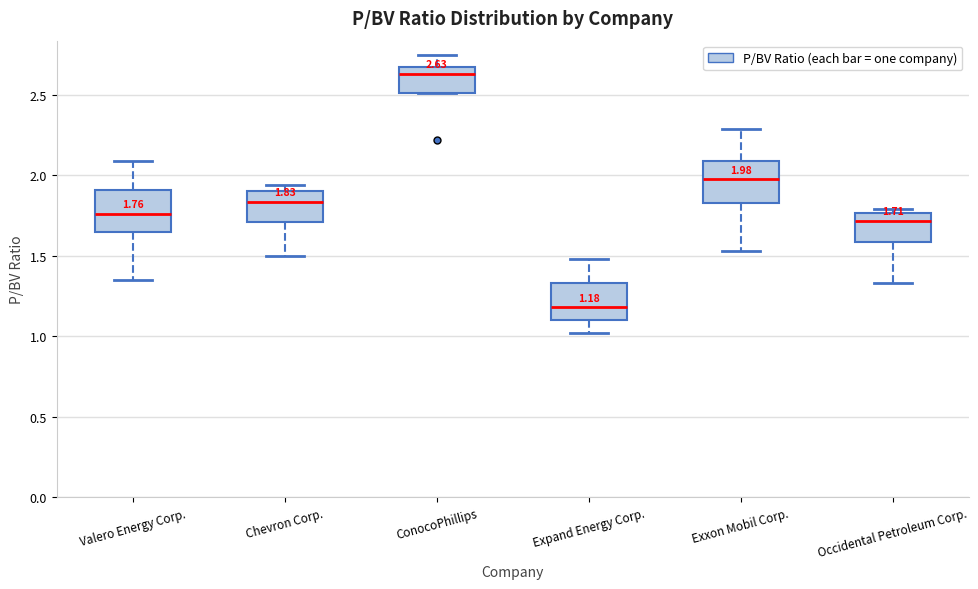

Which box has the highest median line?

ConocoPhillips